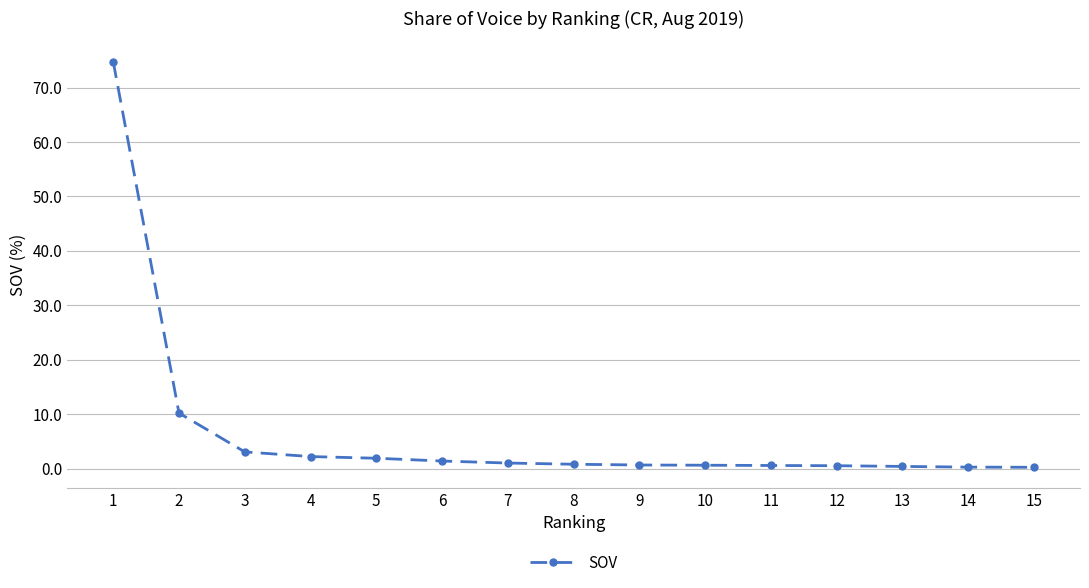

True or false: the data shows 1.9 at 5.

True